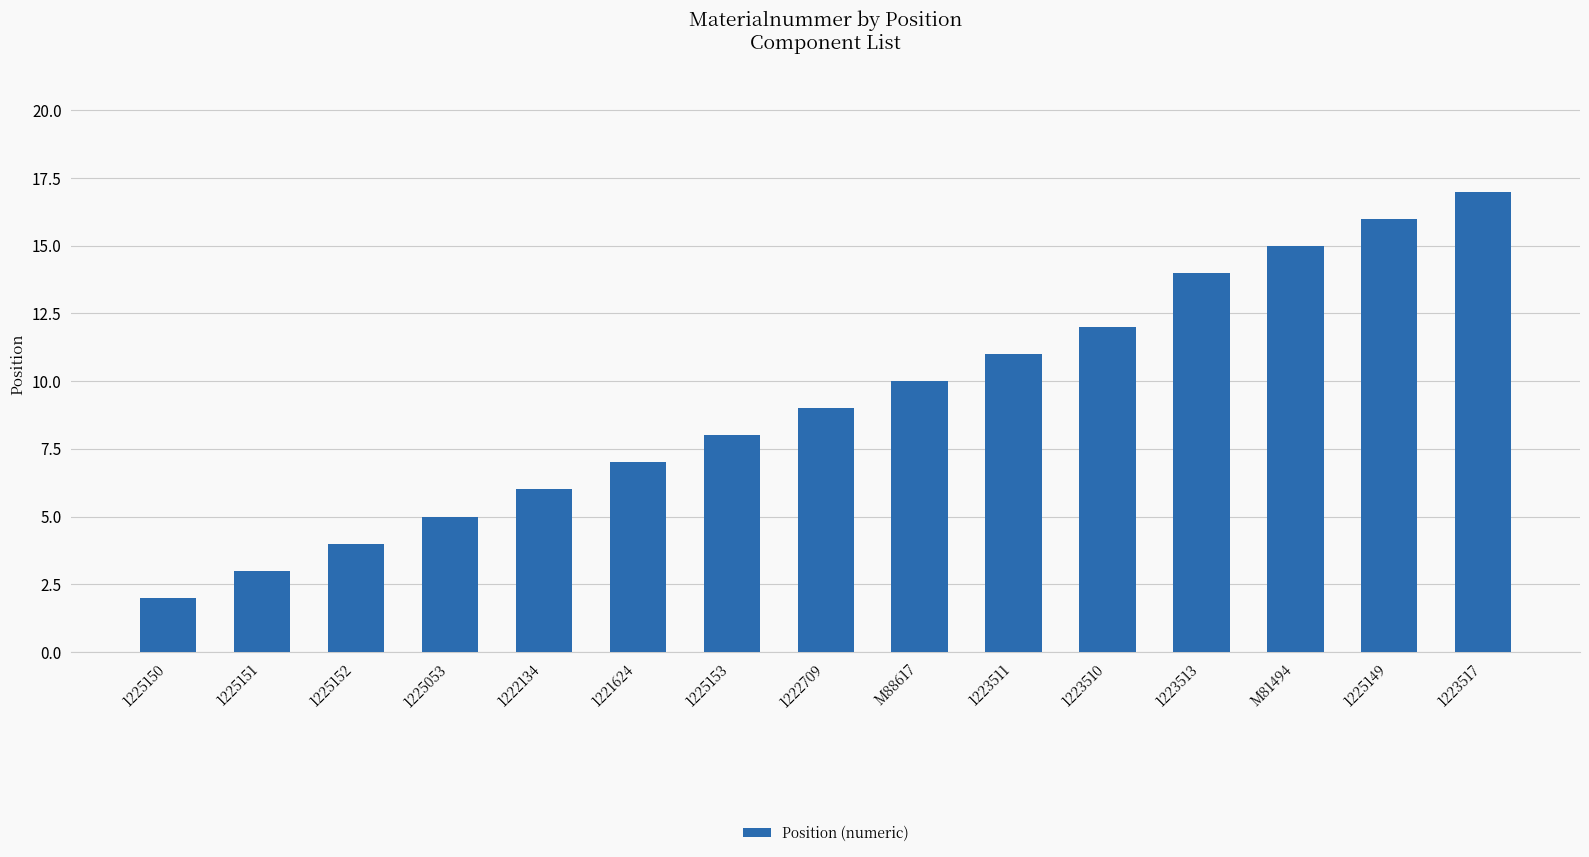

What is the difference between the maximum and second lowest values?

14